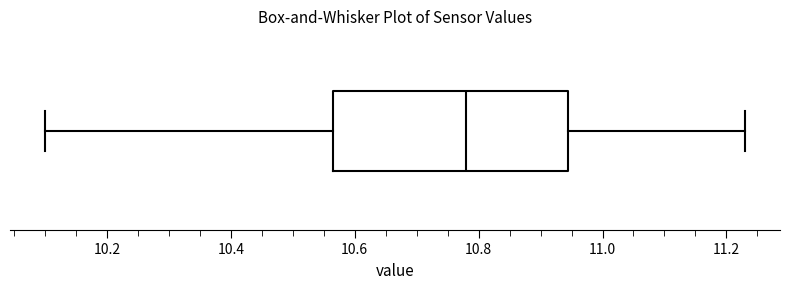

Transcribe this box plot: give where the median line is, the range the box spans, and where the two whiskers end, as read against the x-axis. The values are not printed on the chart, so give them approximately, as read against the axis.

median 10.78, box 10.56 to 10.94, whiskers 10.10 to 11.24